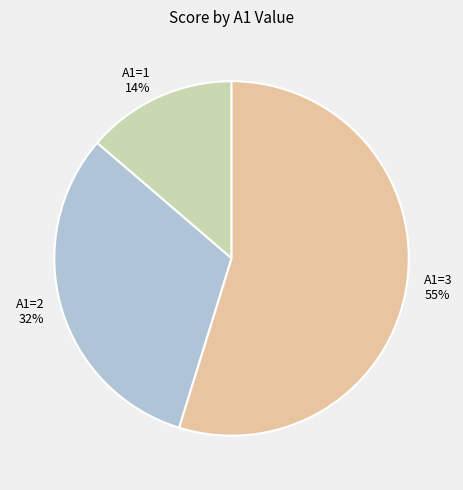

Is there any slice that represents more than half of the pie?

Yes